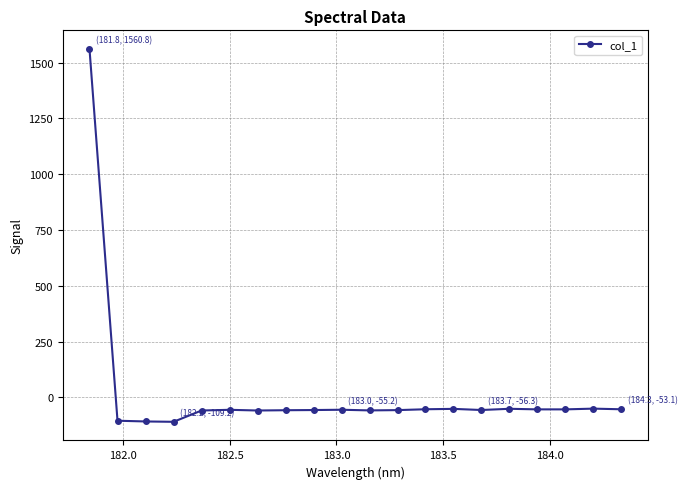

What is the minimum value shown in the chart?

-109.2